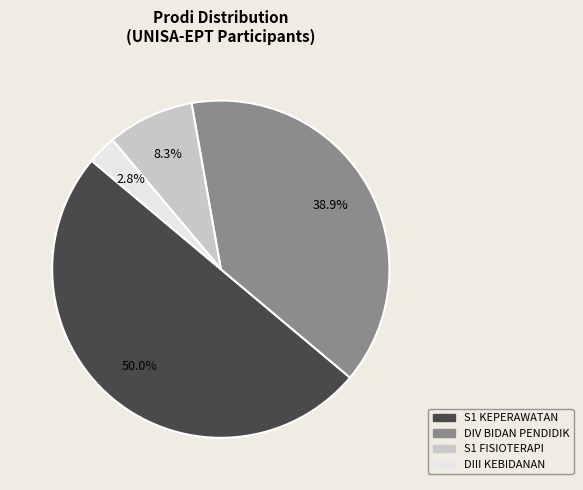

How many segments does this pie chart have?

4